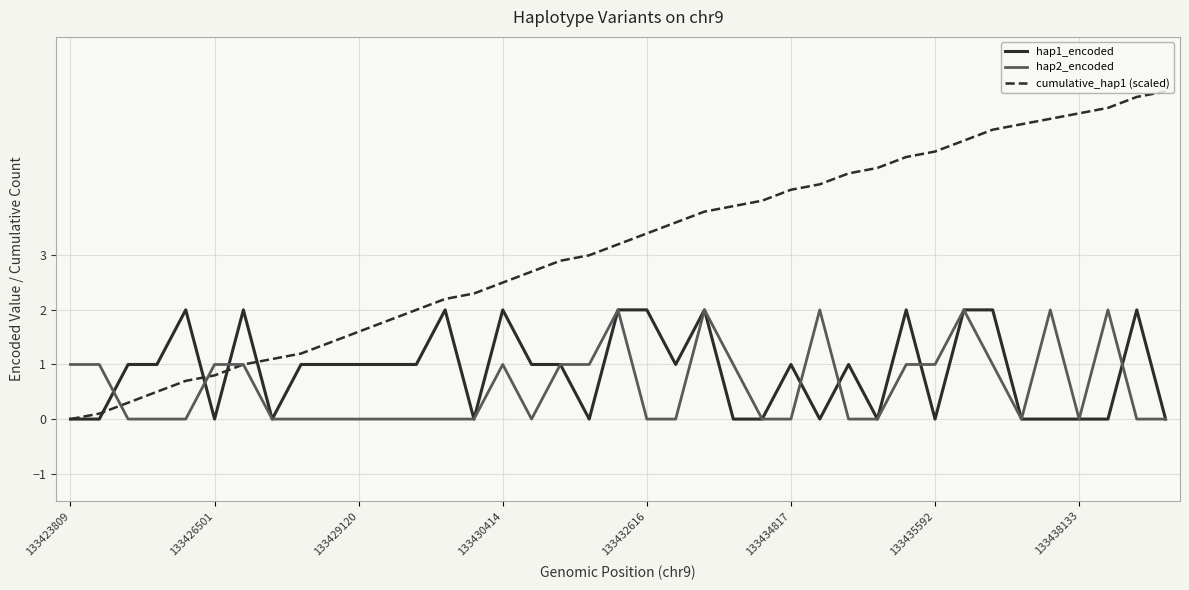

Which series has the largest range (max minus min)?

cumulative_hap1 (scaled)